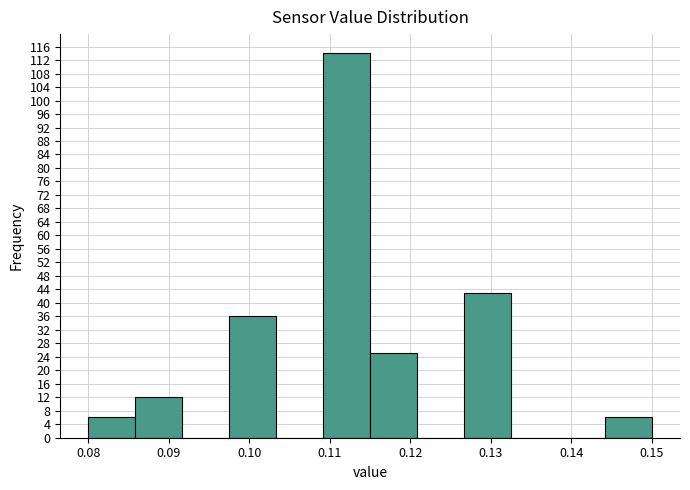

Which range on the x-axis has the tallest bar?

0.109 to 0.115